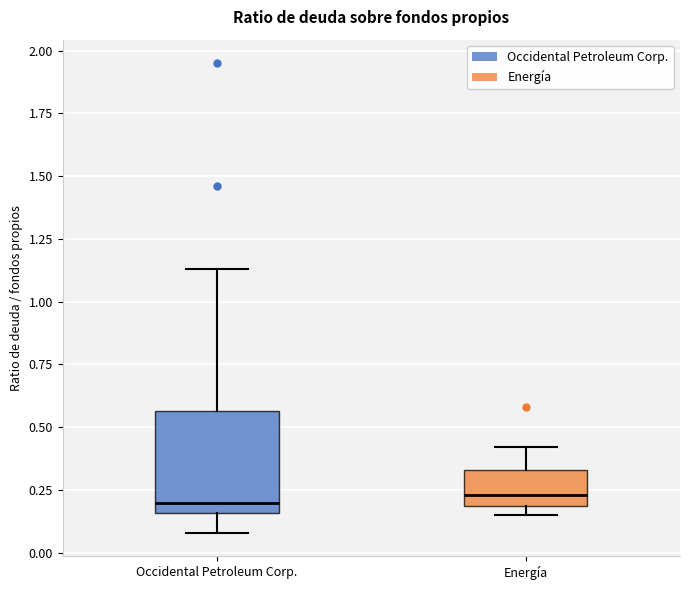

Which box is the tallest, from its lower edge to its upper edge?

Occidental Petroleum Corp.